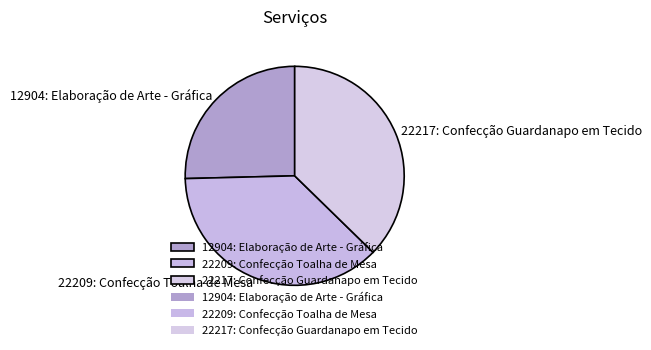

Does 12904: Elaboração de Arte - Gráfica account for over 50% of the chart?

No